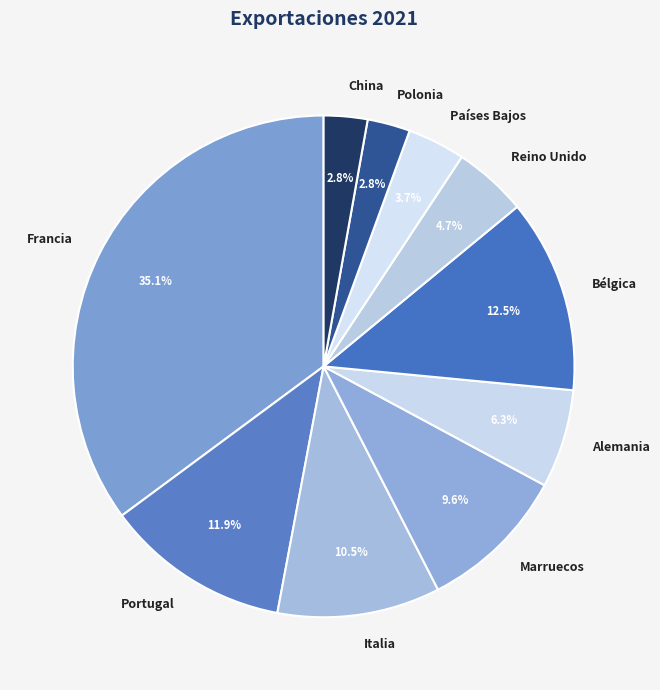

Which slice is the largest?

Francia